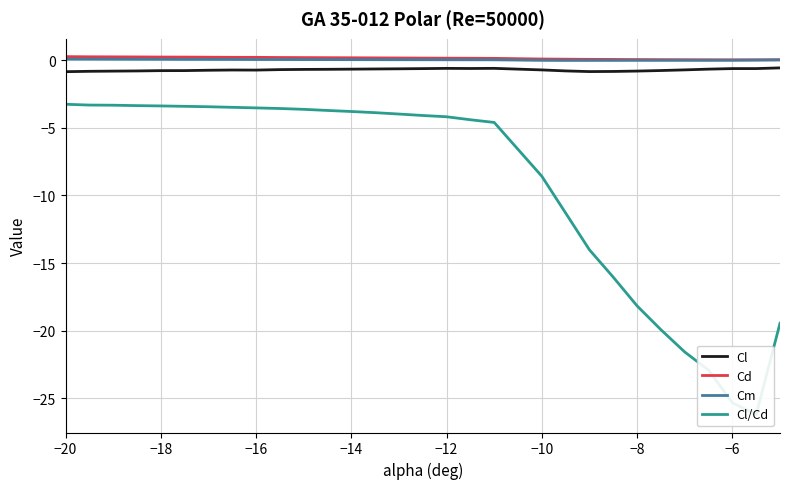

True or false: Cd and Cl intersect in this chart.

False